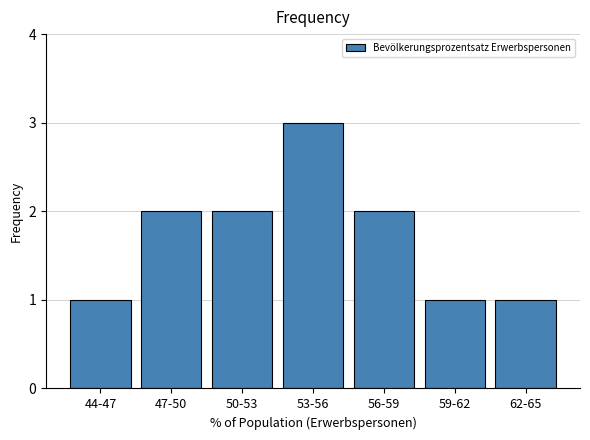

Reading left to right, transcribe all the data shown in this chart.

1	2	2	3	2	1	1